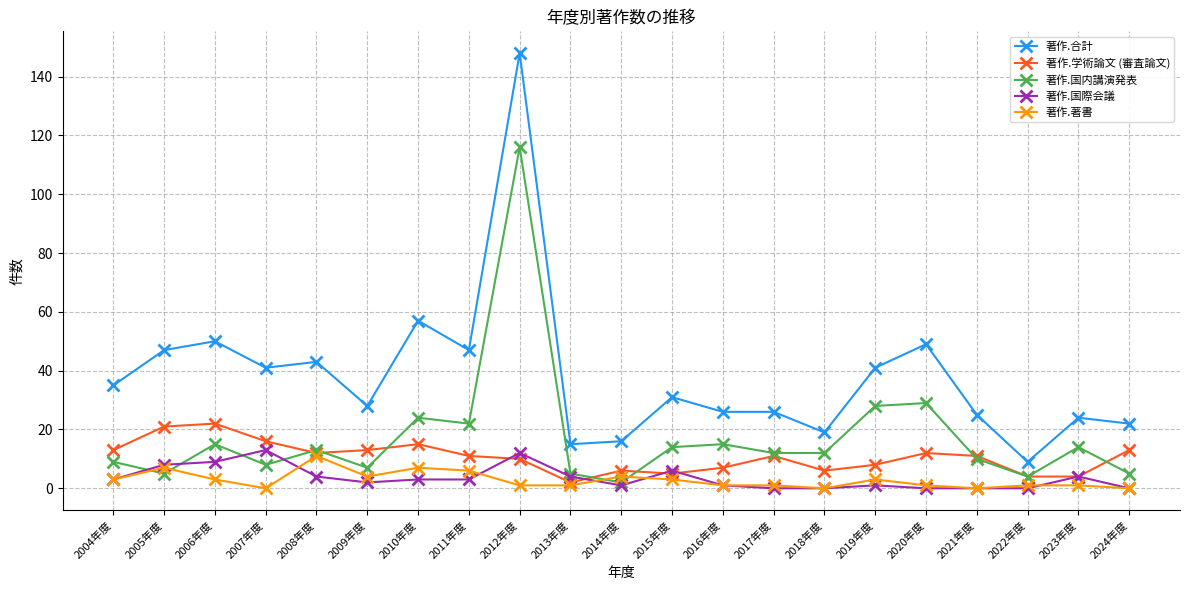

Which label corresponds to the largest value in the chart?

2012年度